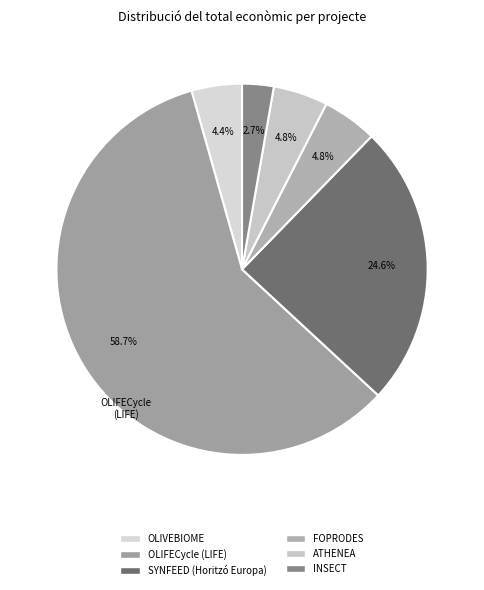

Count the number of slices in the pie.

6